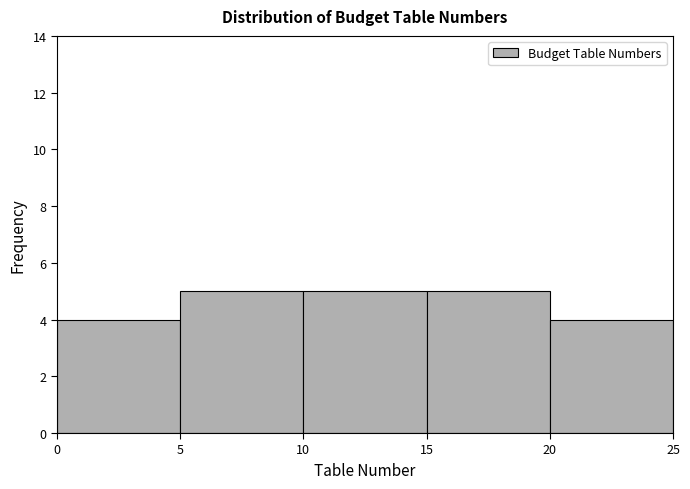

What is the height of the bar covering 5 to 10 on the x-axis? The values are not printed on the chart, so give them approximately, as read against the axis.

5